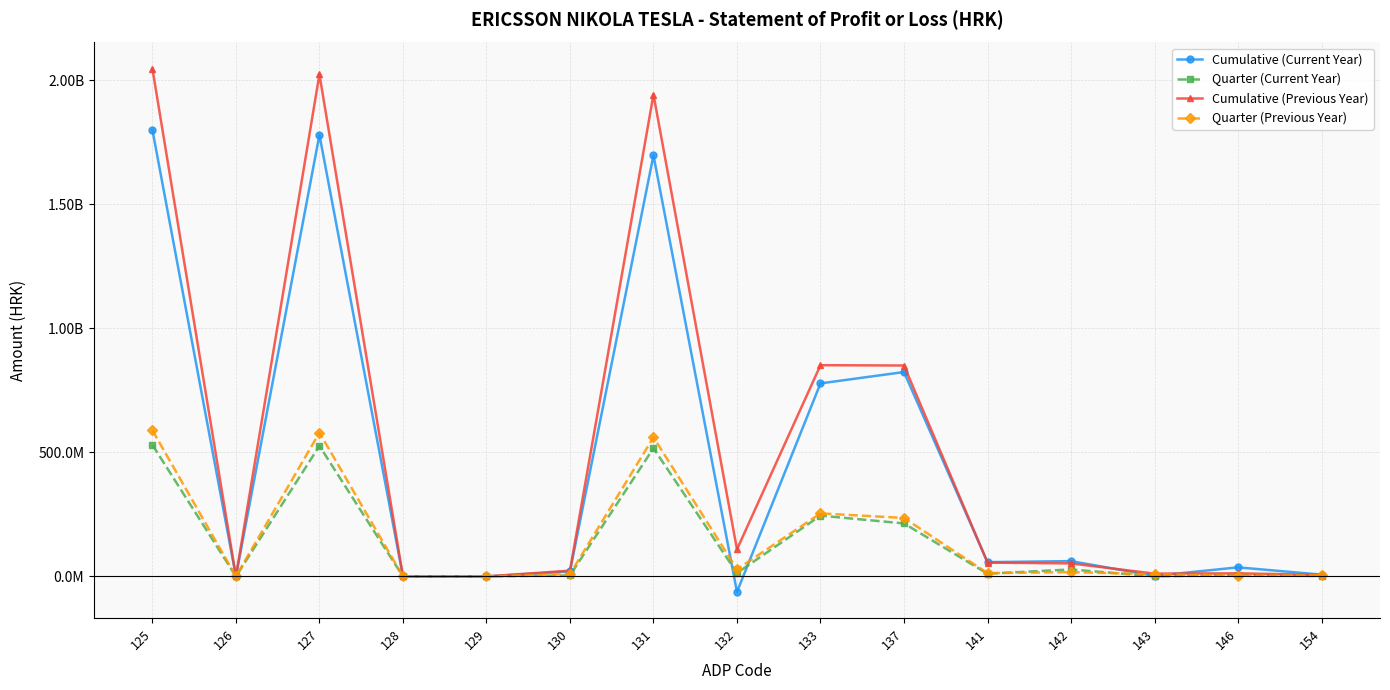

How many intersections are there between Cumulative (Current Year) and Quarter (Previous Year)?

4